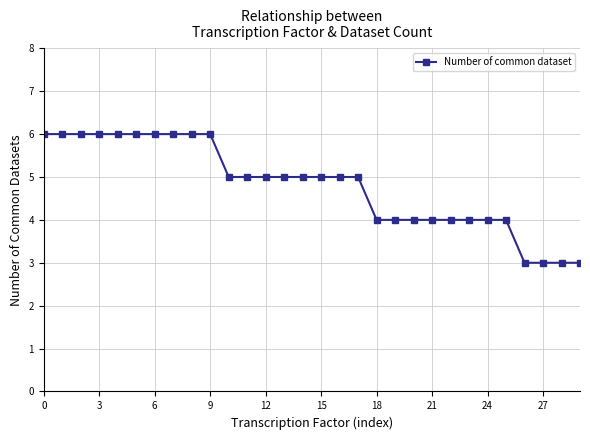

What is the smallest value displayed?

3